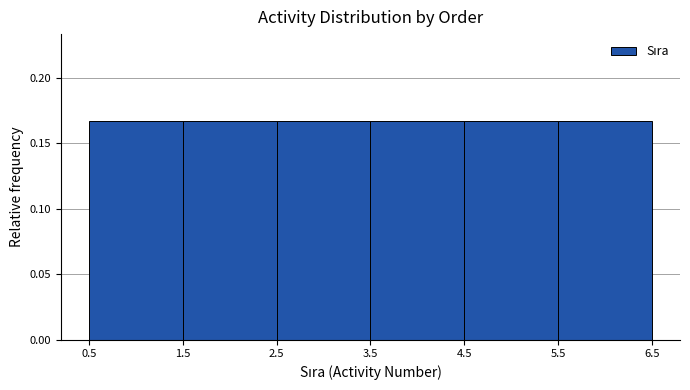

Reading left to right, list every bar in this chart as the range it spans on the x-axis followed by its height. The values are not printed on the chart, so give them approximately, as read against the axis.

0.5 to 1.5: 0.165
1.5 to 2.5: 0.165
2.5 to 3.5: 0.165
3.5 to 4.5: 0.165
4.5 to 5.5: 0.165
5.5 to 6.5: 0.165